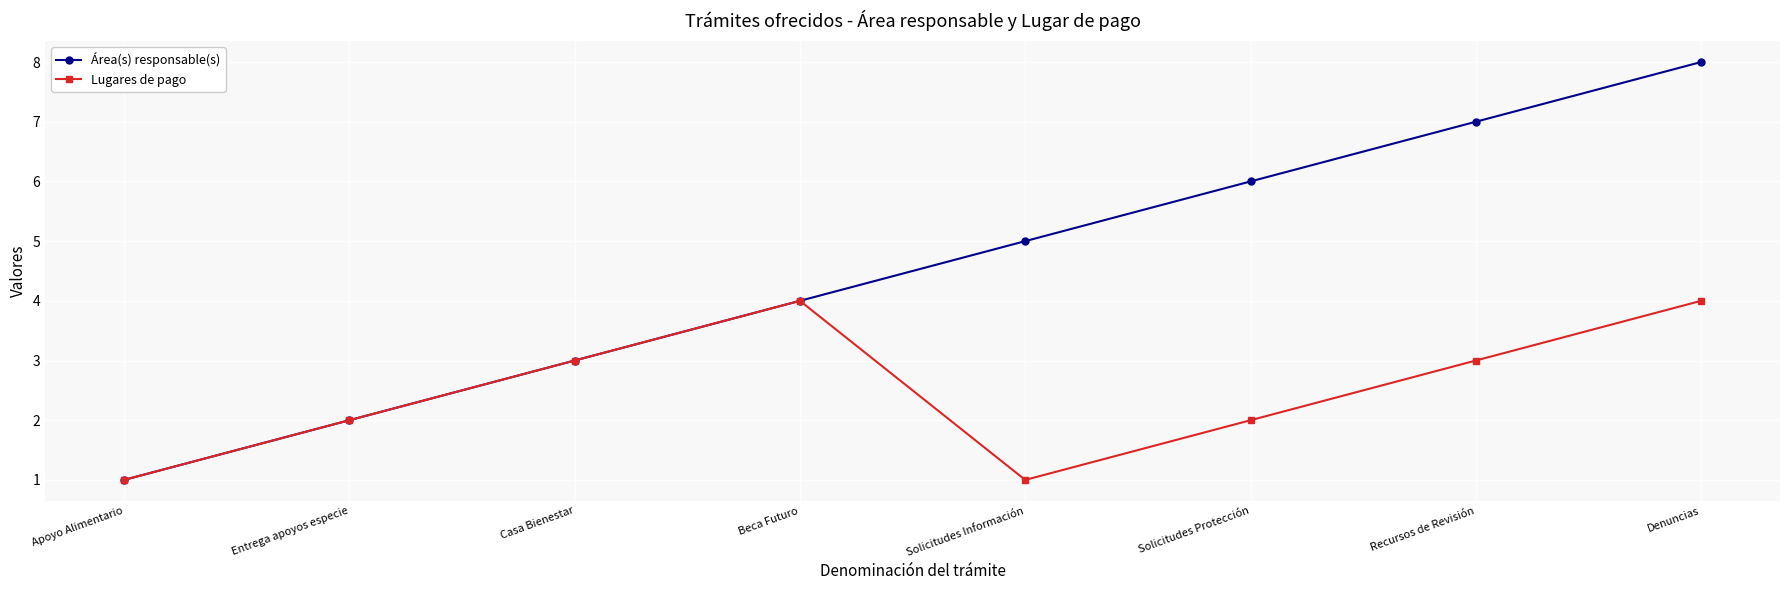

True or false: Área(s) responsable(s) has more than 0 interior local peaks.

False